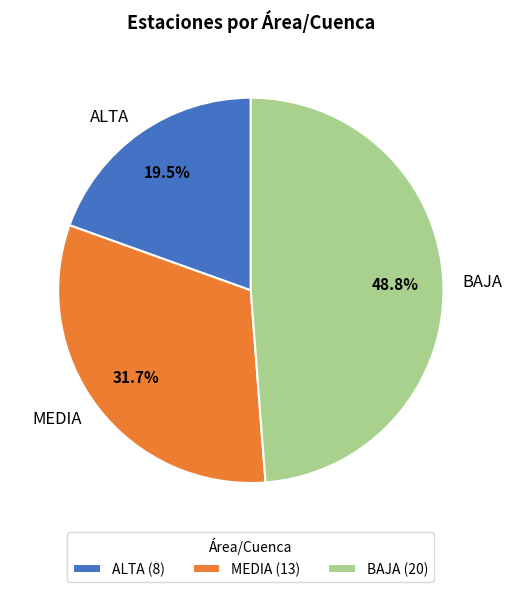

Is there a majority slice in this chart?

No